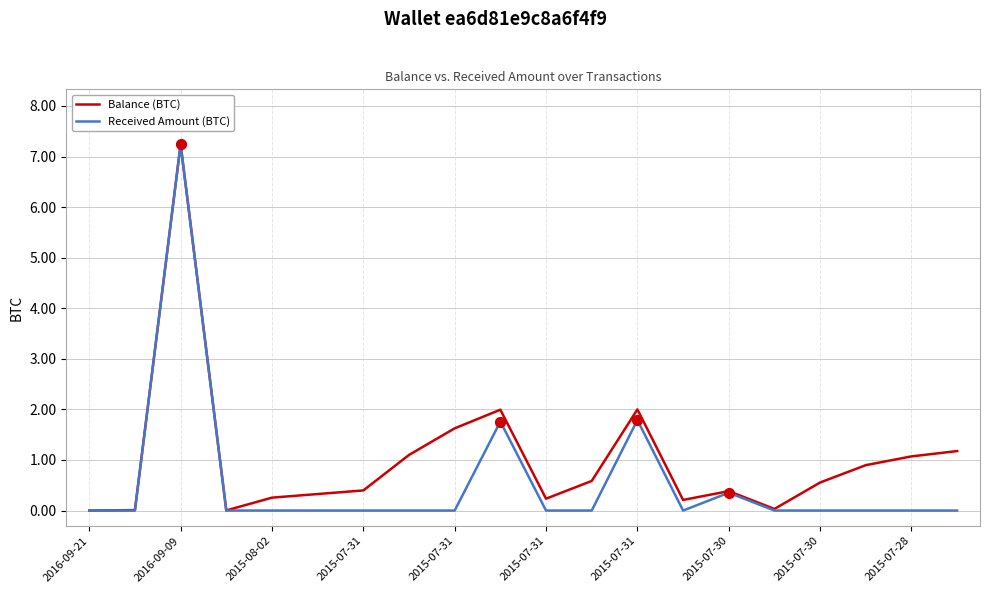

What is the maximum value shown in the chart?

7.2